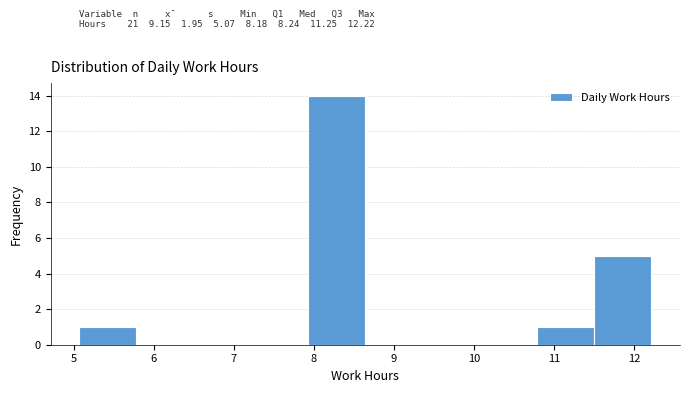

What is the height of the bar covering 11.5 to 12.2 on the x-axis? Neither the bar edges nor the heights are printed on the chart, so give them approximately, as read against the axes.

5